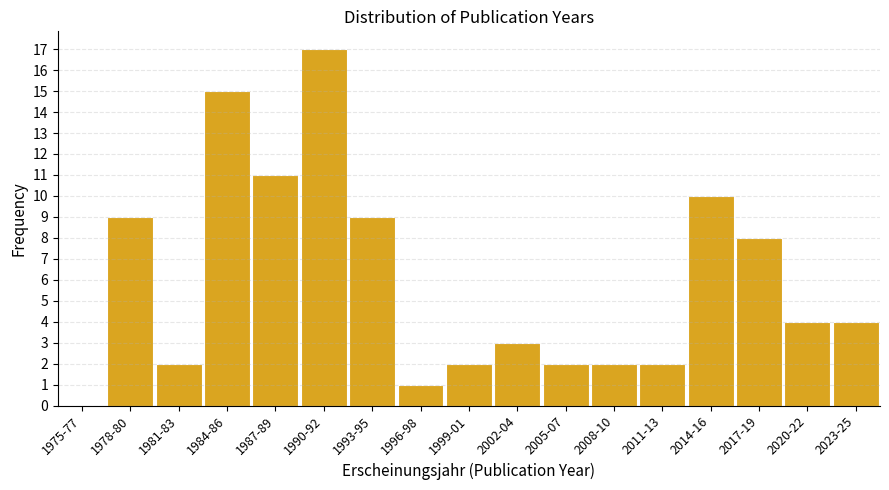

Reading right to left, list all the values displayed in this chart.

2023-25=4	2020-22=4	2017-19=8	2014-16=10	2011-13=2	2008-10=2	2005-07=2	2002-04=3	1999-01=2	1996-98=1	1993-95=9	1990-92=17	1987-89=11	1984-86=15	1981-83=2	1978-80=9	1975-77=0